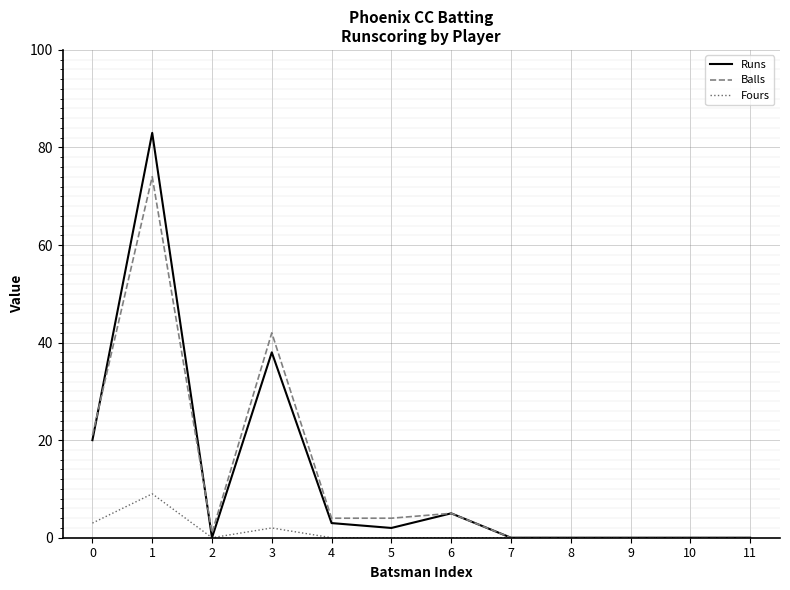

Is the value of Balls at 0 greater than the value of Fours at 6?

Yes